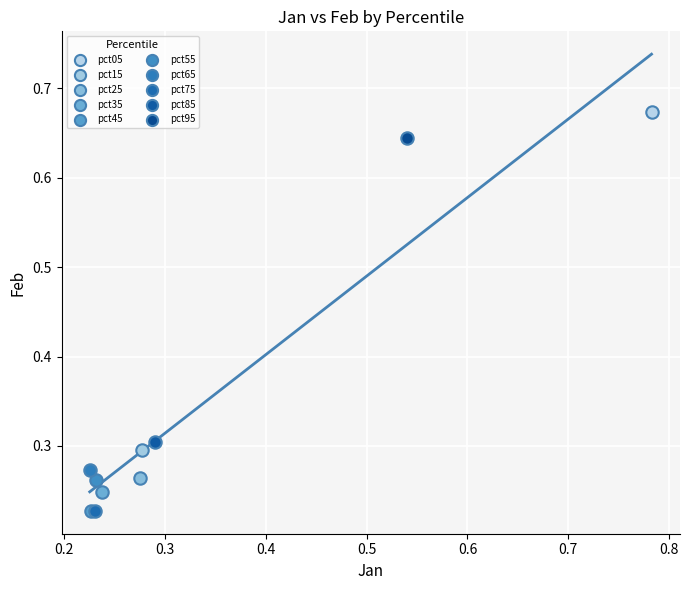

Which series reaches the maximum Y coordinate?

pct05